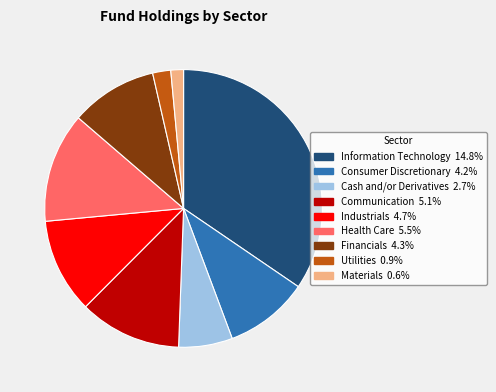

Approximately how many times larger is the value at Information Technology compared to Health Care?

2.7